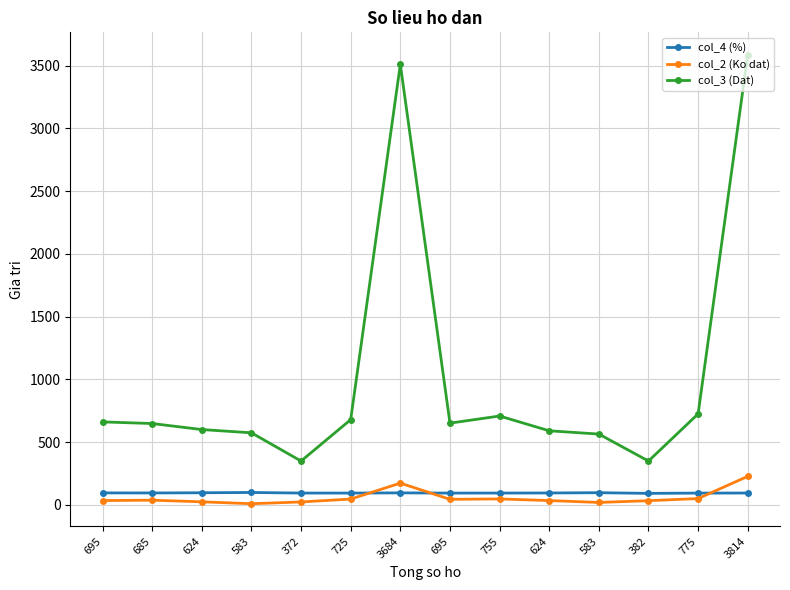

True or false: col_3 (Dat) has a value of 3511.0 at 3684.

True